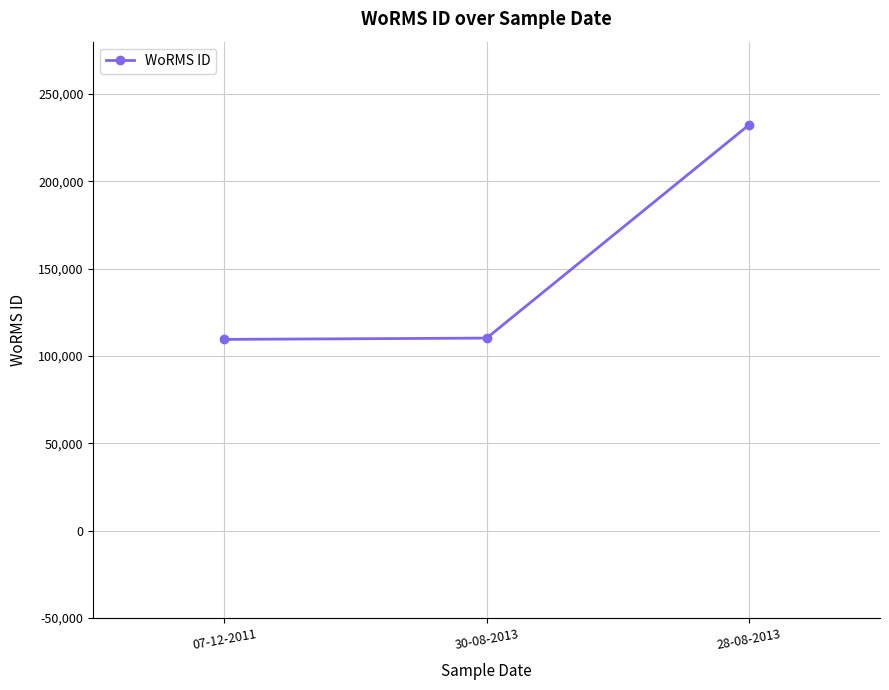

Between 30-08-2013 and 28-08-2013, which is larger?

28-08-2013